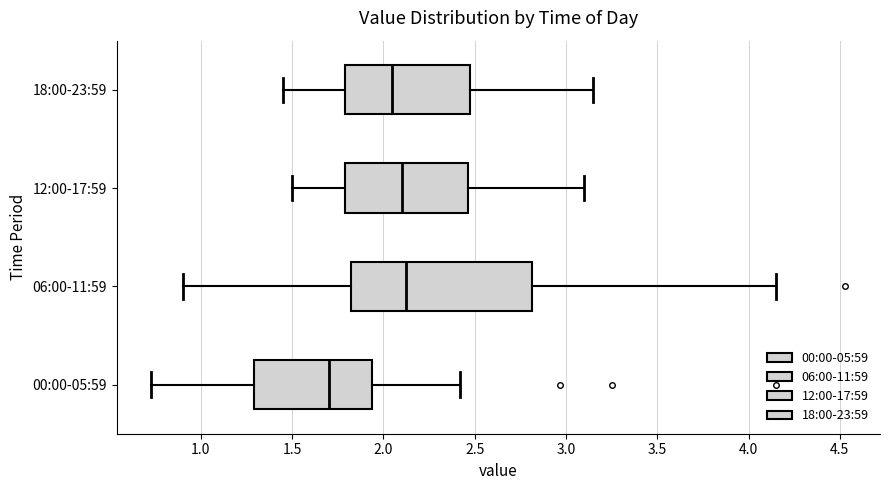

Reading bottom to top, transcribe this box plot: for each box, give where its median line is, the range the box spans, and where its two whiskers end, as read against the x-axis. The values are not printed on the chart, so give them approximately, as read against the axis.

00:00-05:59: median 1.70, box 1.30 to 1.95, whiskers 0.75 to 2.40
06:00-11:59: median 2.15, box 1.85 to 2.80, whiskers 0.90 to 4.15
12:00-17:59: median 2.10, box 1.80 to 2.45, whiskers 1.50 to 3.10
18:00-23:59: median 2.05, box 1.80 to 2.50, whiskers 1.45 to 3.15